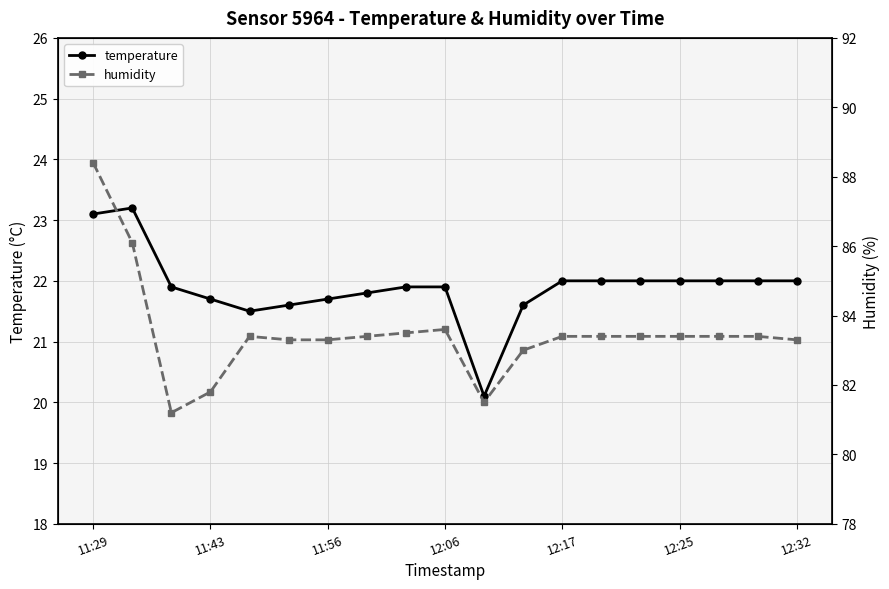

How many data points in temperature are above 21?

18